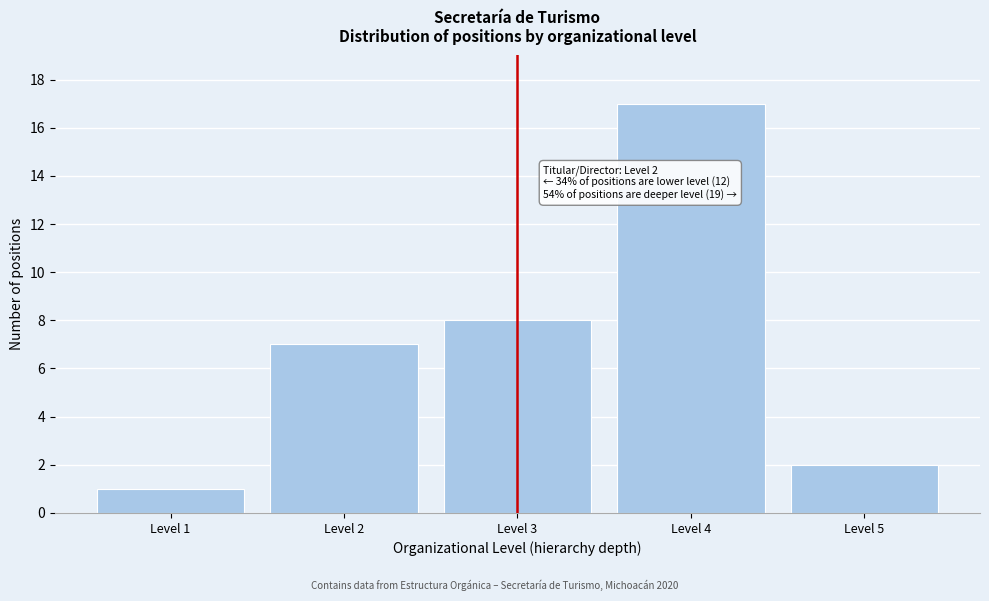

Reading right to left, list all the values displayed in this chart.

2	17	8	7	1